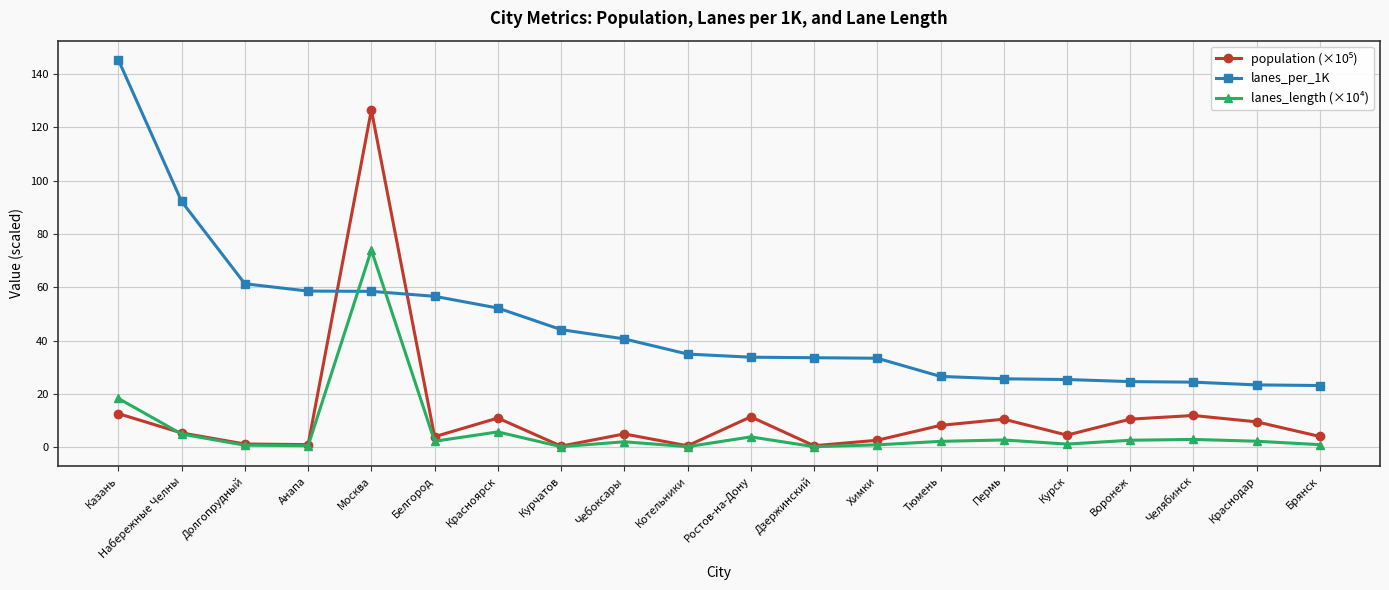

True or false: lanes_per_1K and lanes_length (×10⁴) cross at least once.

True